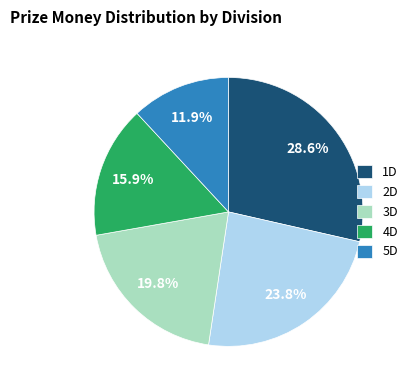

What portion of the pie excludes 1D?

71.4%